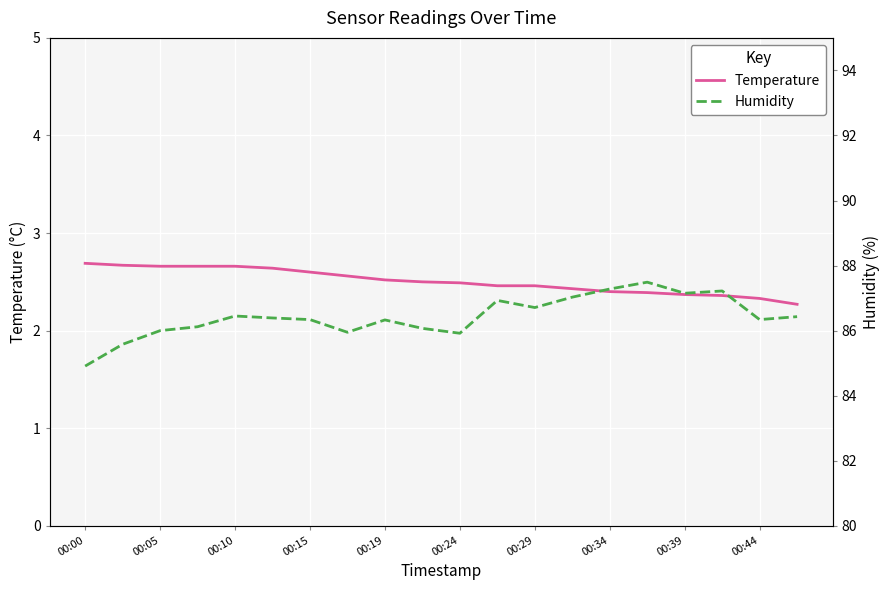

What is the label of the 1st point from the left?

00:00